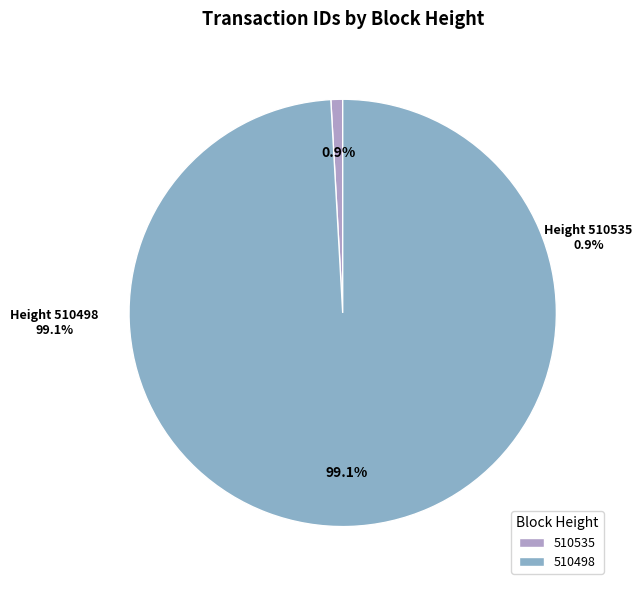

To the nearest percent, what percentage of the pie is 510535?

1%